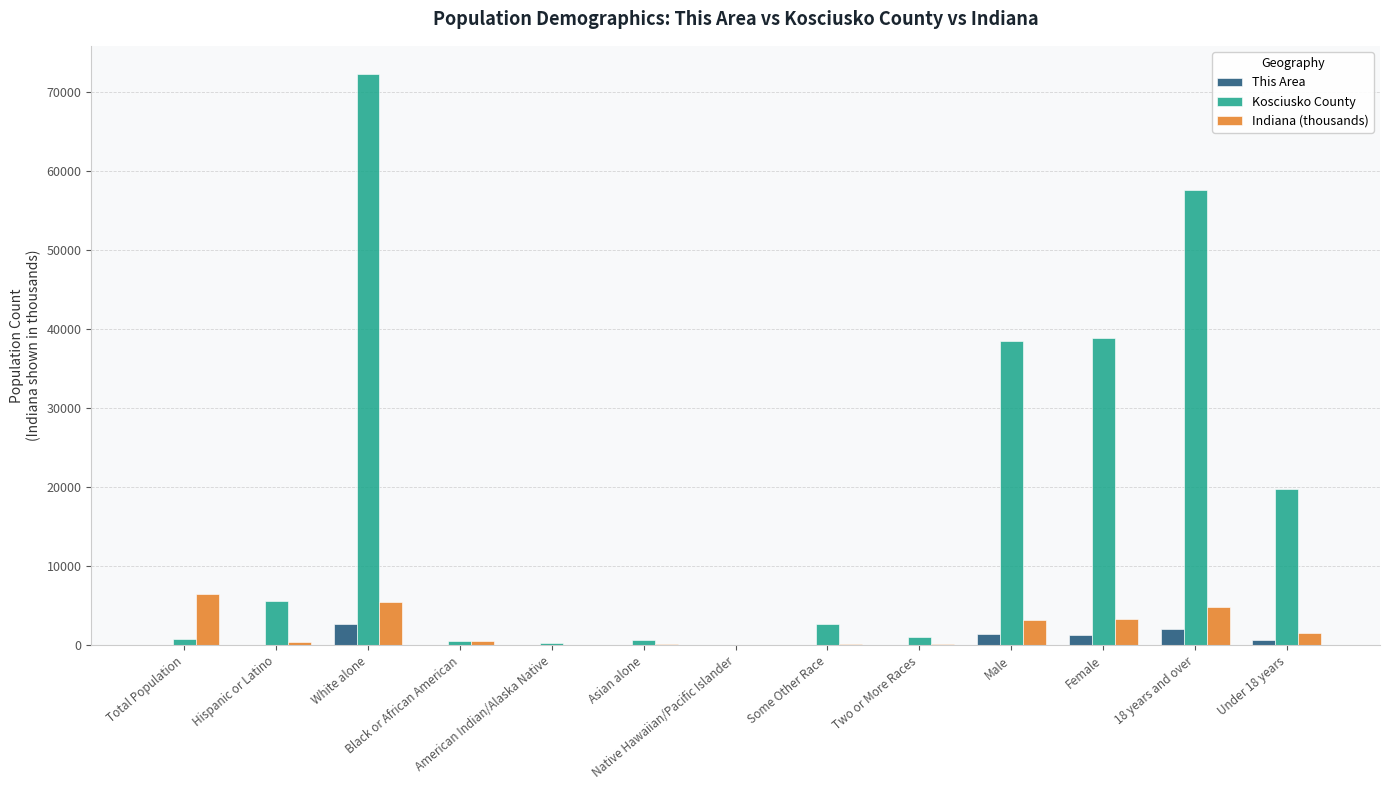

What are all the series names shown in the legend?

This Area, Kosciusko County, Indiana (thousands)